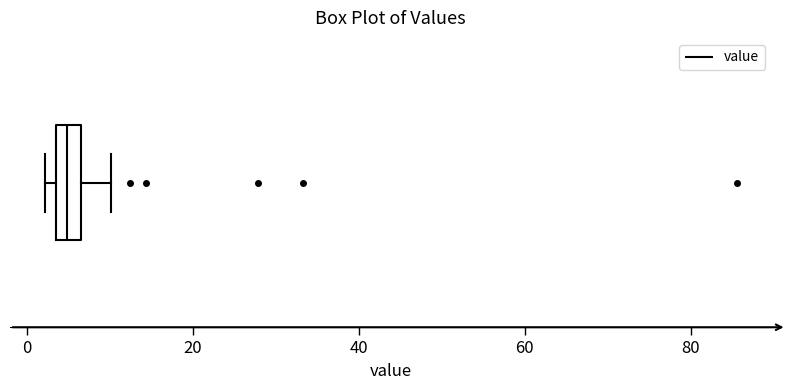

Where does the right whisker of the box end on the x-axis? The values are not printed on the chart, so give them approximately, as read against the axis.

10